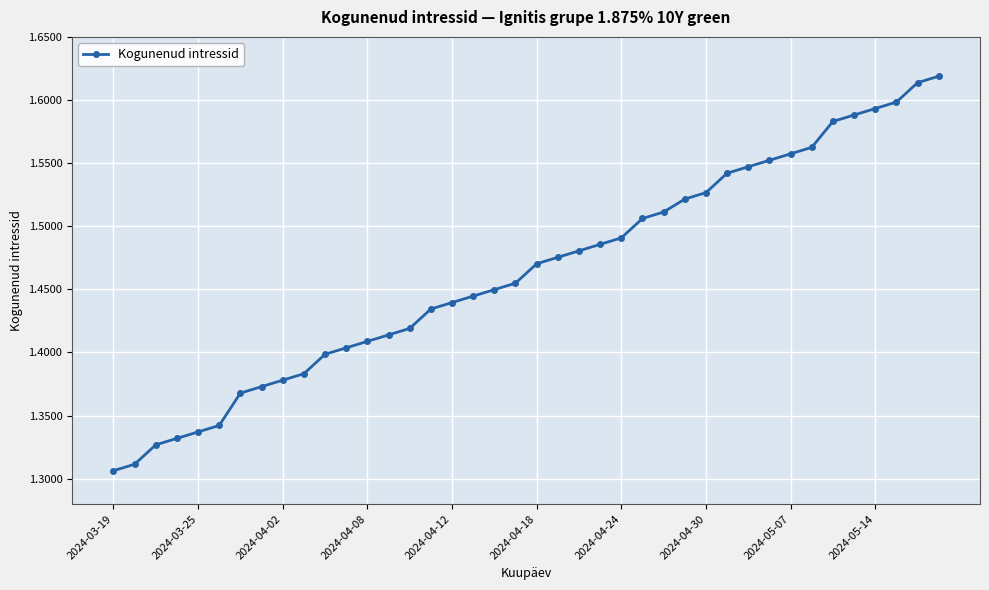

How many values are between 1 and 2?

40